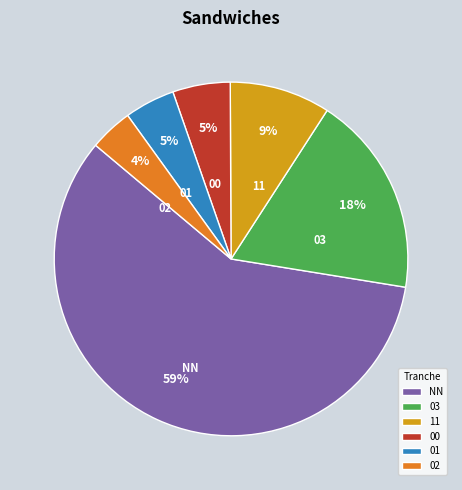

Which slice is the largest?

NN